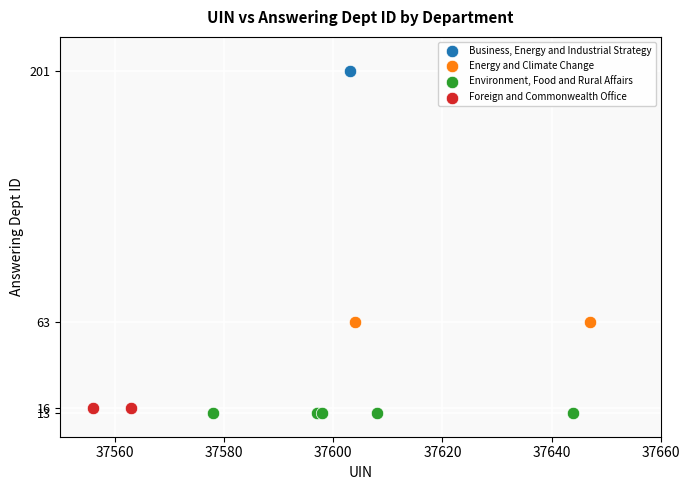

What are all the series names shown in the legend?

Business, Energy and Industrial Strategy, Energy and Climate Change, Environment, Food and Rural Affairs, Foreign and Commonwealth Office